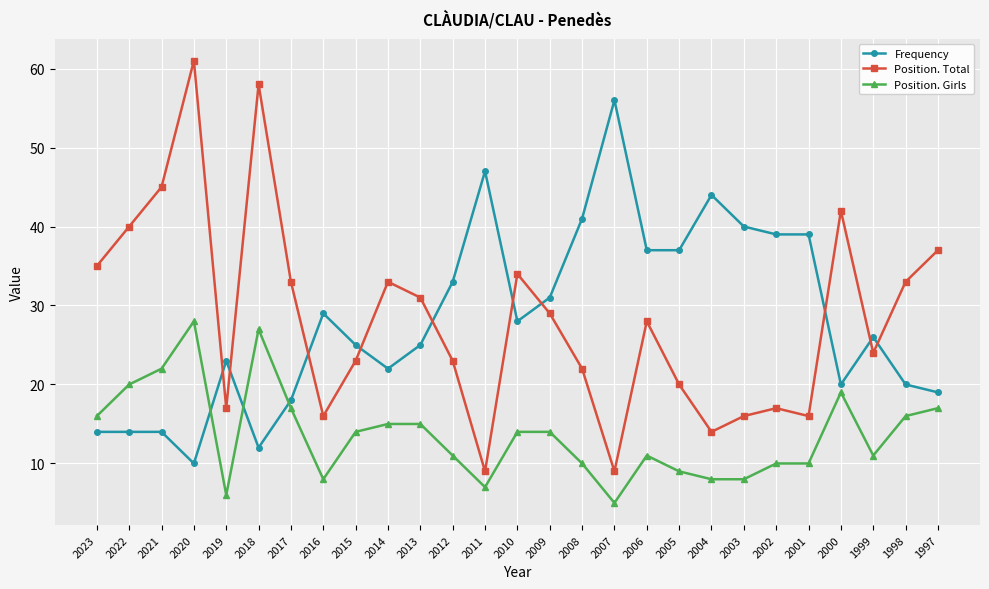

After their last crossing, which series has the higher values: Frequency or Position. Total?

Position. Total